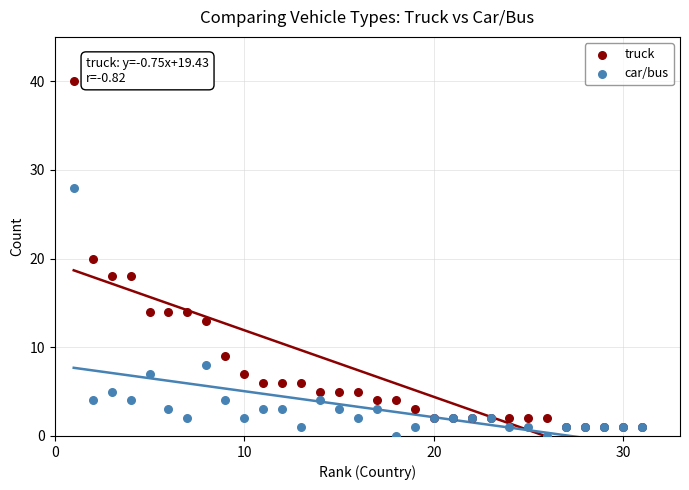

Which series reaches the maximum Y coordinate?

truck